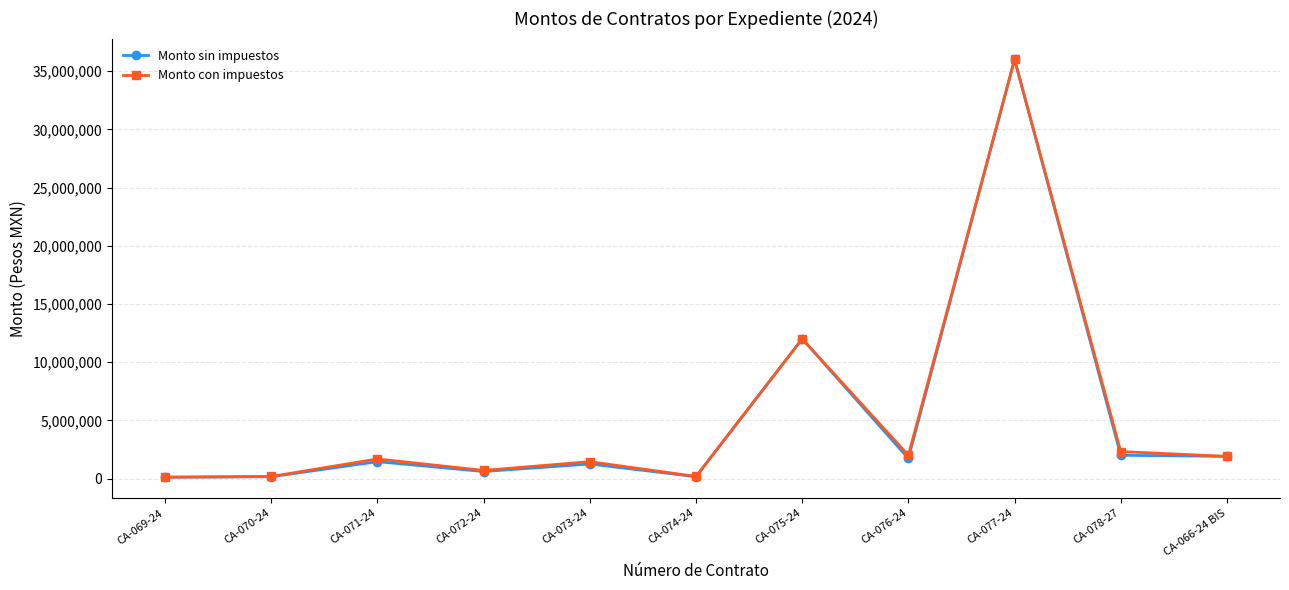

At which label is Monto sin impuestos closest to 18056750?

CA-075-24